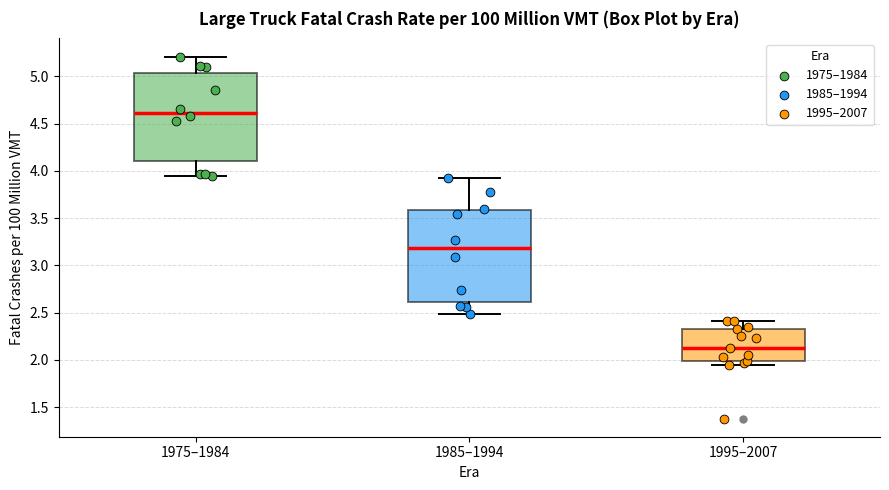

Reading left to right, read every box against the y-axis: the position of its median line, the range the box covers, and the ends of its whiskers. The values are not printed on the chart, so give them approximately, as read against the axis.

1975–1984: median 4.60, box 4.10 to 5.05, whiskers 3.95 to 5.20
1985–1994: median 3.20, box 2.60 to 3.60, whiskers 2.50 to 3.90
1995–2007: median 2.15, box 2.00 to 2.35, whiskers 1.95 to 2.40